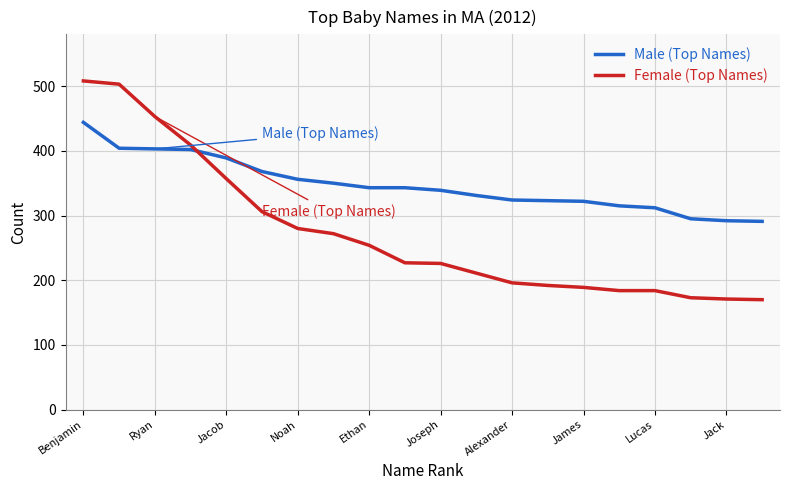

What are all the series names shown in the legend?

Male (Top Names), Female (Top Names)